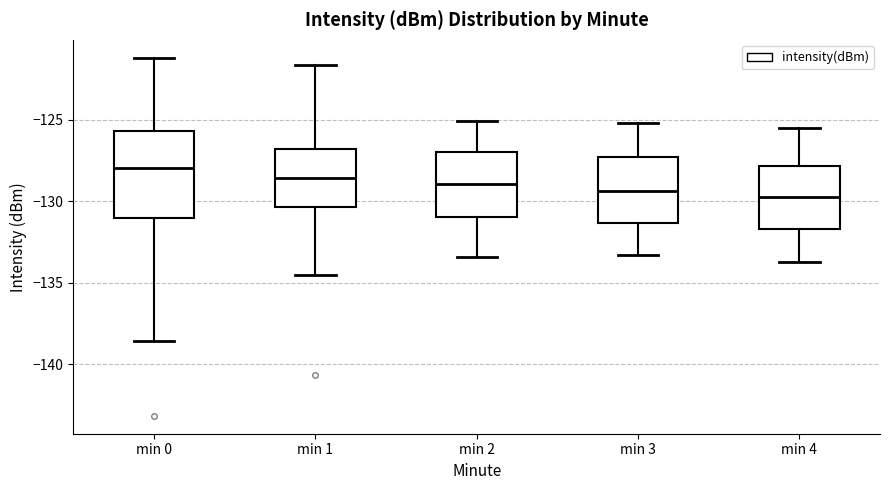

Reading left to right, read every box against the y-axis: the position of its median line, the range the box covers, and the ends of its whiskers. The values are not printed on the chart, so give them approximately, as read against the axis.

min 0: median -128.0, box -131.0 to -125.5, whiskers -138.5 to -121.0
min 1: median -128.5, box -130.5 to -127.0, whiskers -134.5 to -121.5
min 2: median -129.0, box -131.0 to -127.0, whiskers -133.5 to -125.0
min 3: median -129.5, box -131.5 to -127.5, whiskers -133.5 to -125.0
min 4: median -129.5, box -131.5 to -128.0, whiskers -133.5 to -125.5